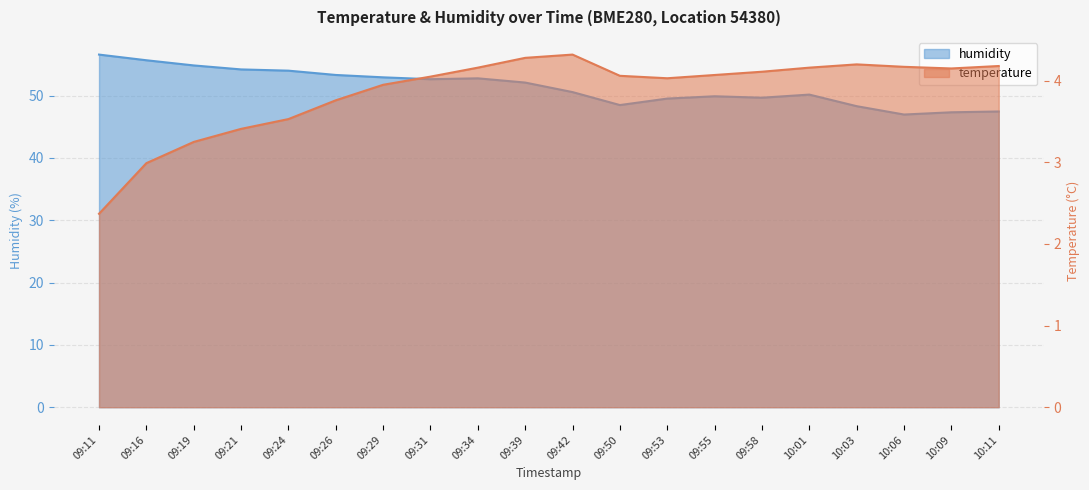

The humidity series shows 52.9 at 09:29. True or false?

True